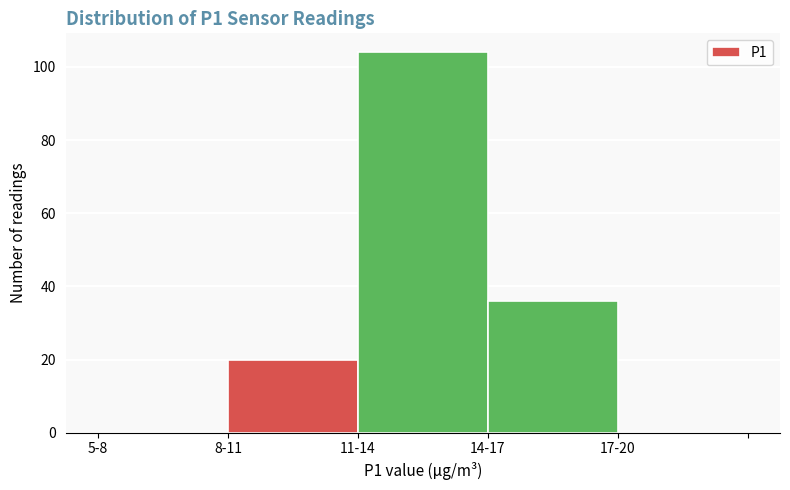

Reading right to left, list all the values displayed in this chart.

17-20=0	14-17=36	11-14=104	8-11=20	5-8=0